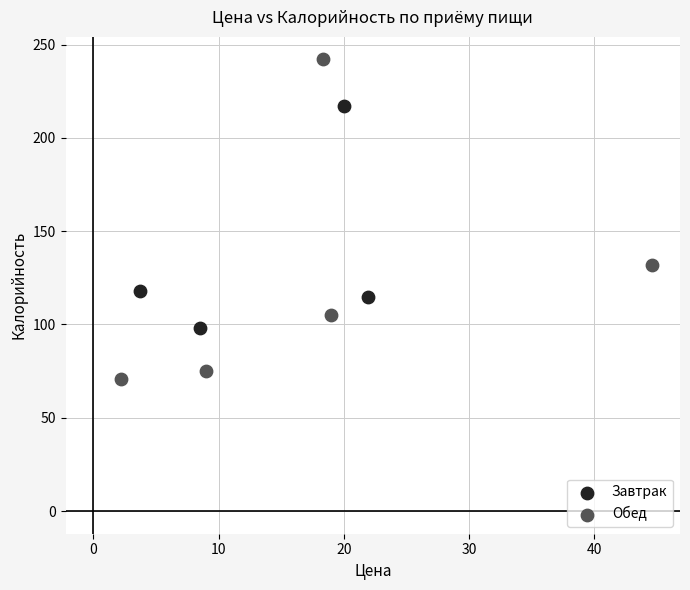

Which series reaches the minimum Y coordinate?

Обед